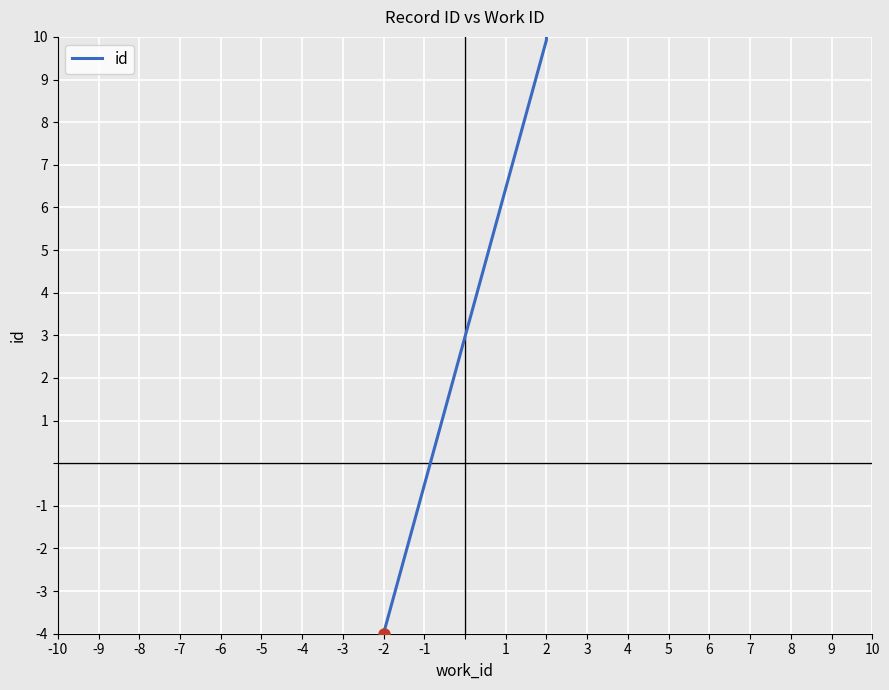

True or false: the data shows 3.2 at 2.

False